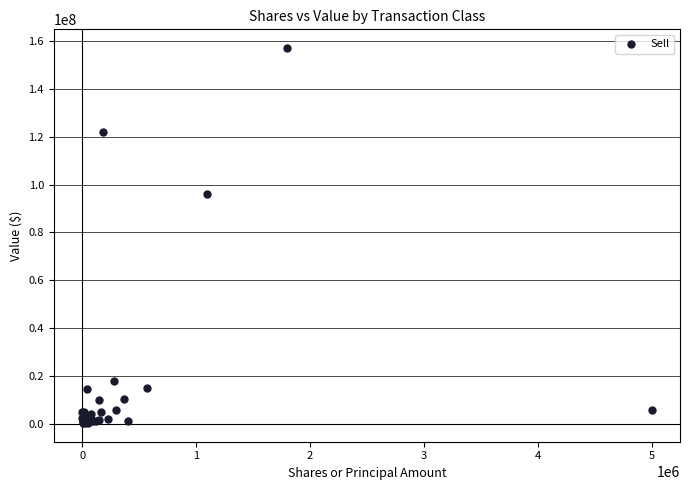

What Y value in the scatter plot is closest to 78724000?

95898000